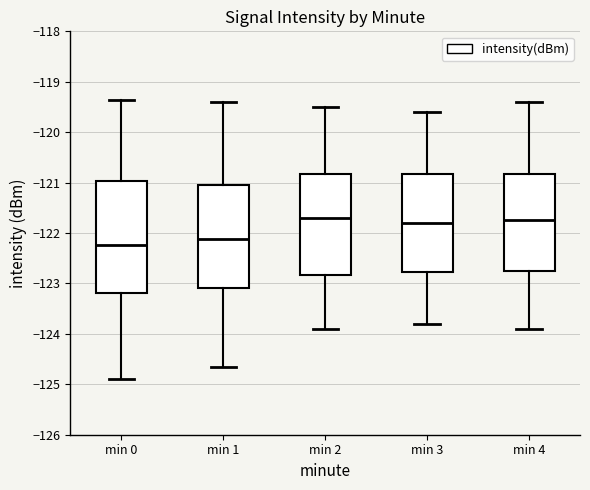

Reading left to right, transcribe this box plot: for each box, give where its median line is, the range the box spans, and where its two whiskers end, as read against the y-axis. The values are not printed on the chart, so give them approximately, as read against the axis.

min 0: median -122.2, box -123.2 to -121.0, whiskers -124.9 to -119.4
min 1: median -122.1, box -123.1 to -121.1, whiskers -124.7 to -119.4
min 2: median -121.7, box -122.8 to -120.8, whiskers -123.9 to -119.5
min 3: median -121.8, box -122.8 to -120.8, whiskers -123.8 to -119.6
min 4: median -121.7, box -122.7 to -120.8, whiskers -123.9 to -119.4